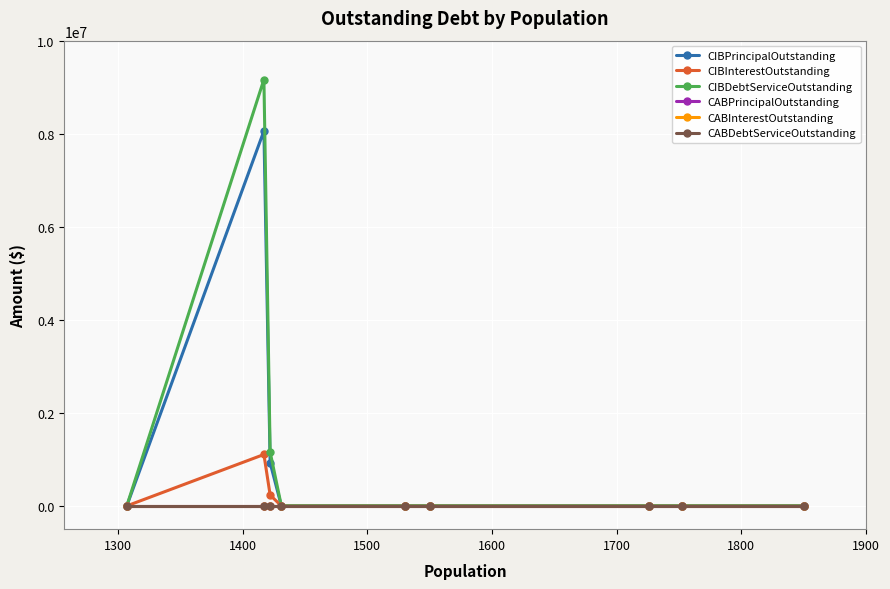

Does the chart have visible grid lines?

Yes